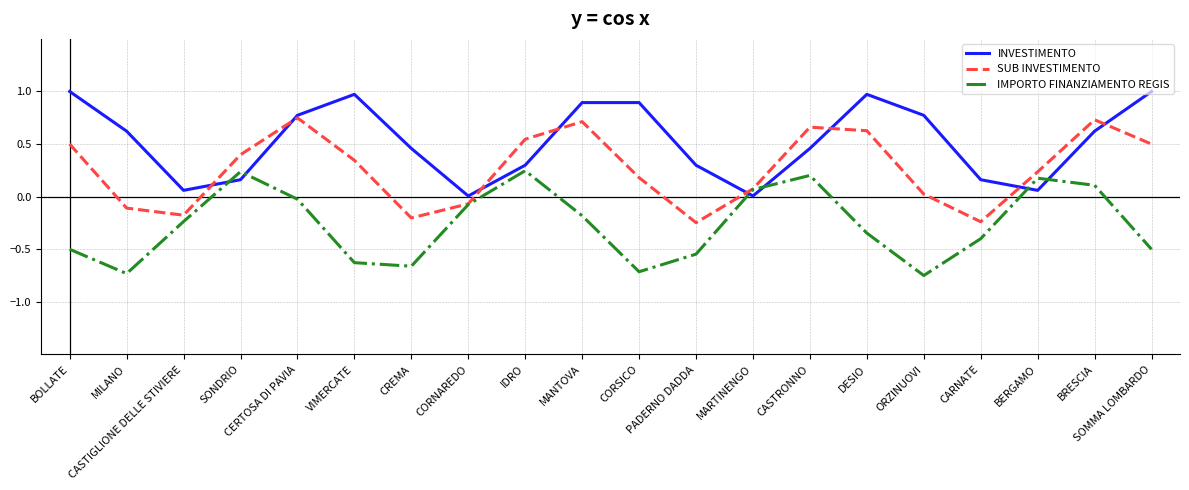

How many positive values does the IMPORTO FINANZIAMENTO REGIS series have?

6